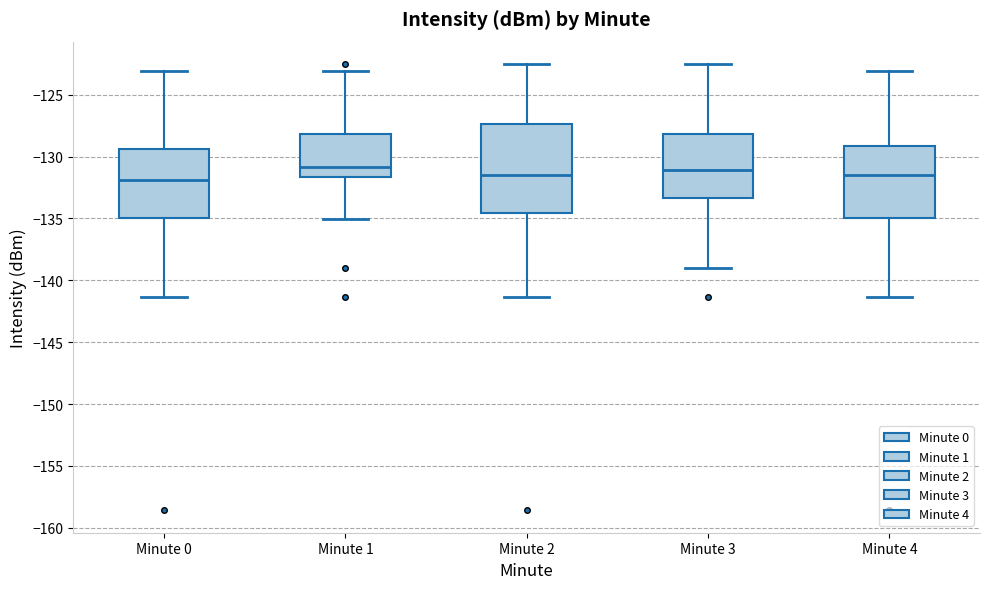

Where is the upper edge of the box for Minute 3 on the y-axis? The values are not printed on the chart, so give them approximately, as read against the axis.

-128.0